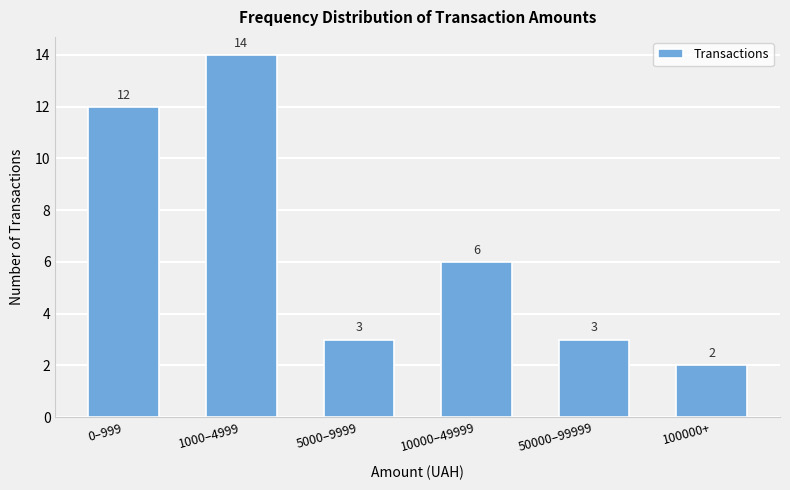

Reading left to right, list all the values displayed in this chart.

0–999=12	1000–4999=14	5000–9999=3	10000–49999=6	50000–99999=3	100000+=2